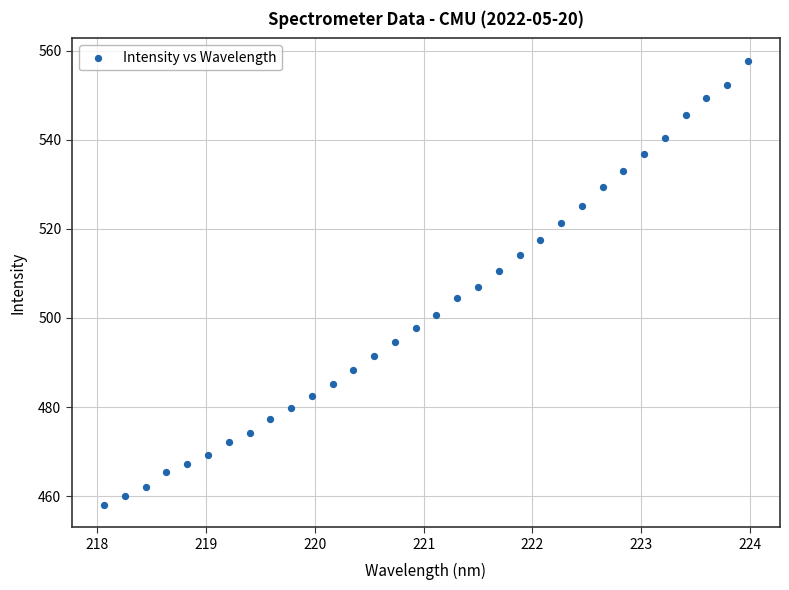

What is the range of Y values (max minus min)?

99.8